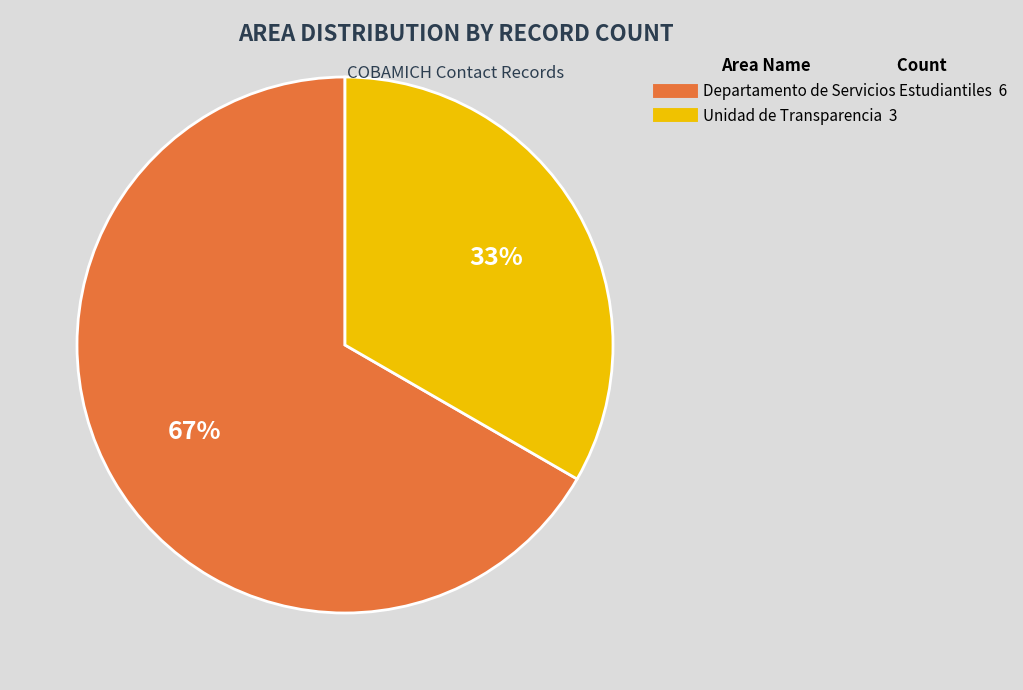

Between Departamento de Servicios Estudiantiles and Unidad de Transparencia, which is larger?

Departamento de Servicios Estudiantiles